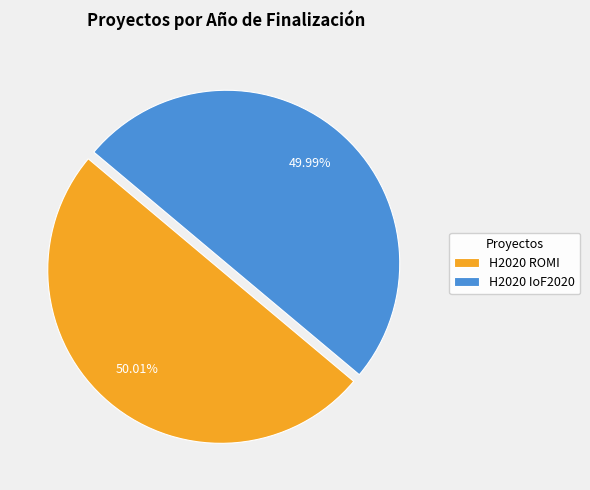

How many segments does this pie chart have?

2